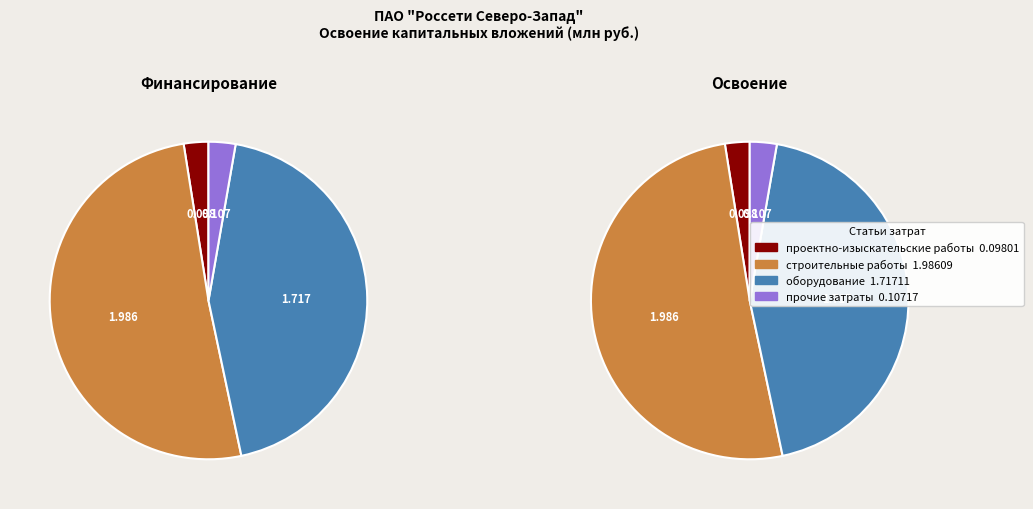

To the nearest percent, what percentage of the pie is строительные работы, реконструкция, монтаж?

51%